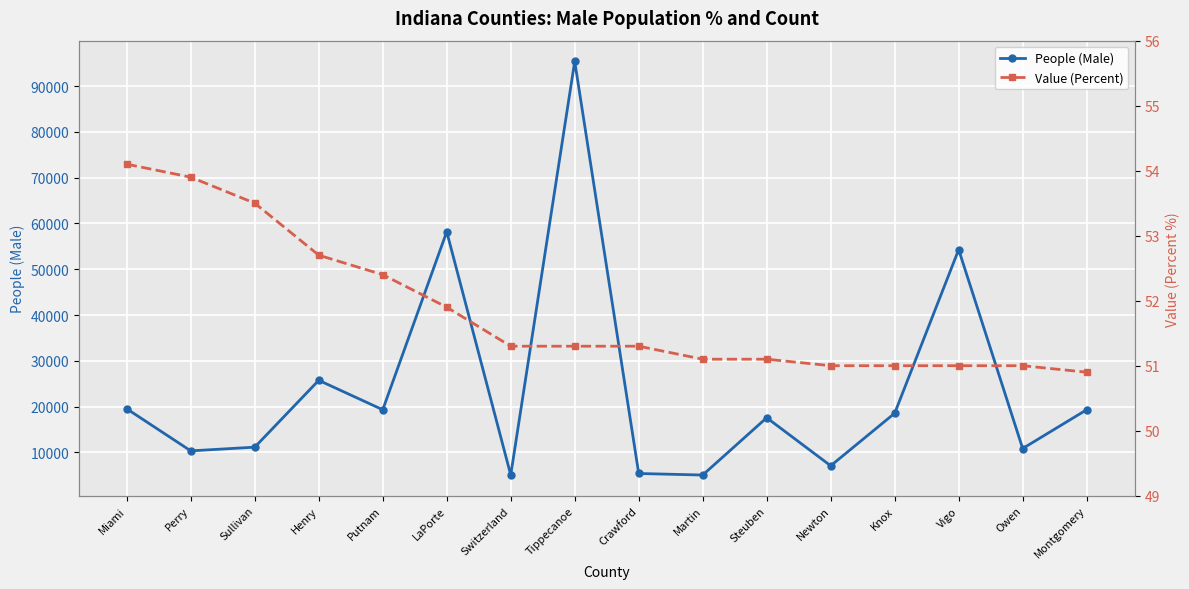

What is the average value of the People (Male) series?

23921